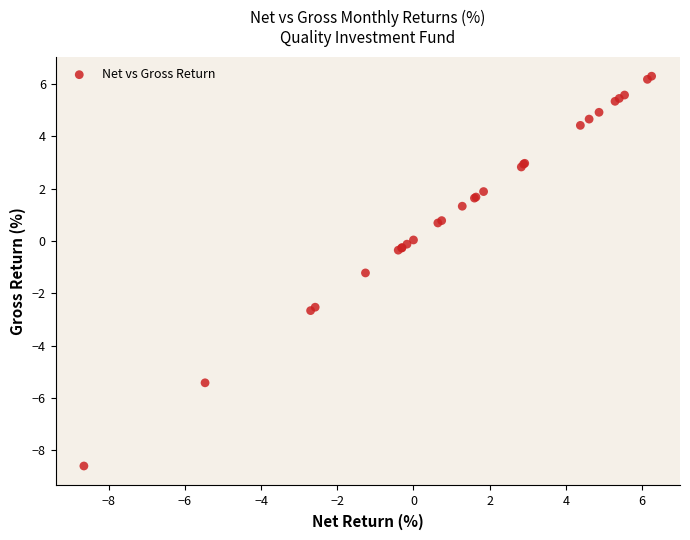

What Y value in the scatter plot is closest to -1?

-1.2